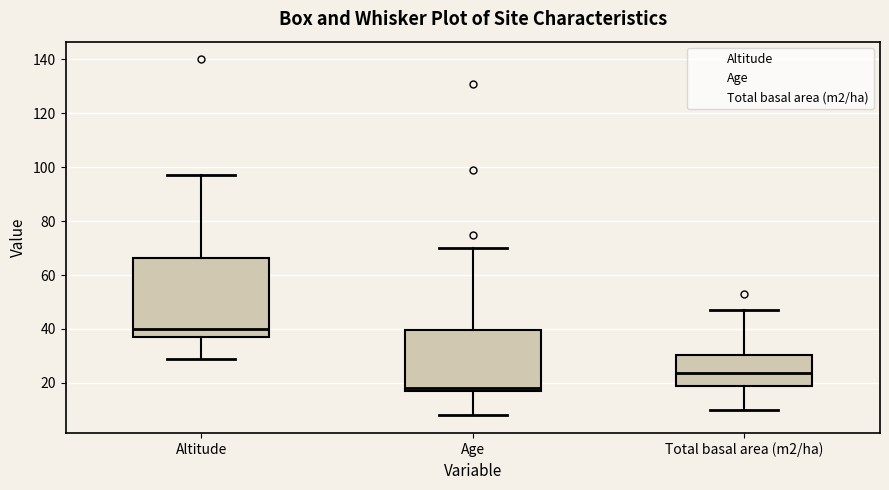

Which box has the highest median line?

Altitude